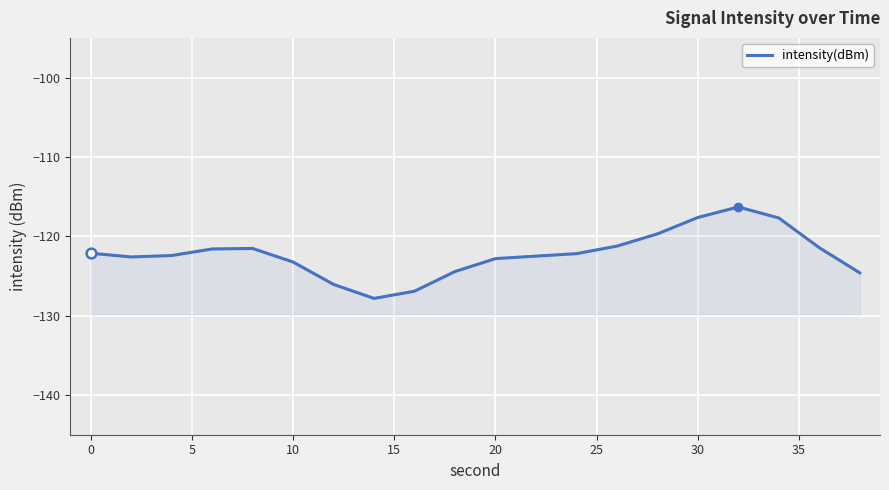

True or false: the data has more than 2 interior local peaks.

False